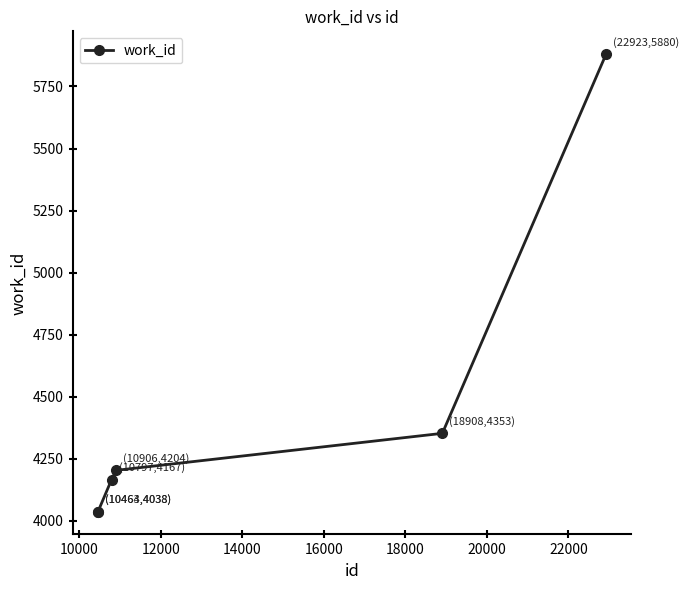

Reading left to right, transcribe all the data shown in this chart.

4038	4038	4167	4204	4353	5880